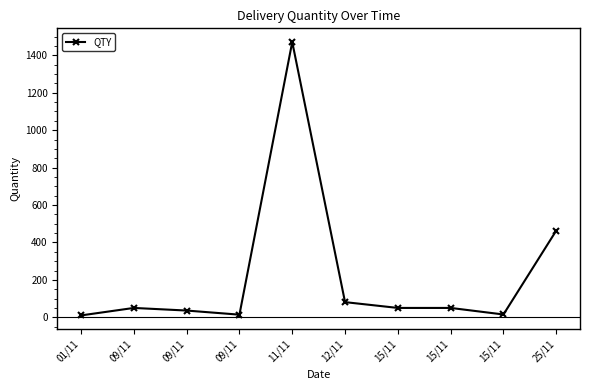

List the labels in order of value, largest first.

11/11, 25/11, 12/11, 09/11, 15/11, 15/11, 09/11, 15/11, 09/11, 01/11